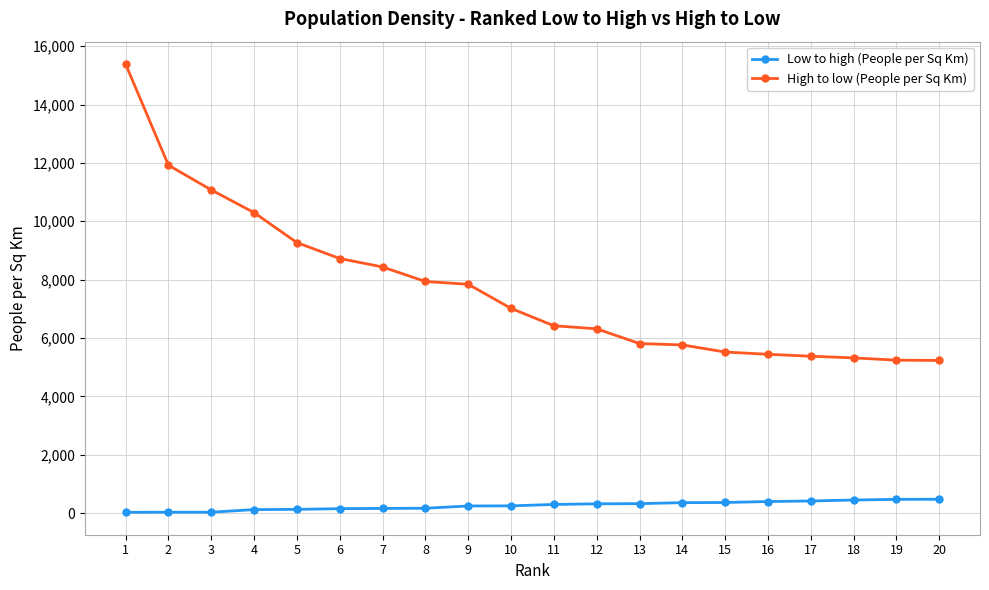

True or false: High to low (People per Sq Km) and Low to high (People per Sq Km) cross at least once.

False